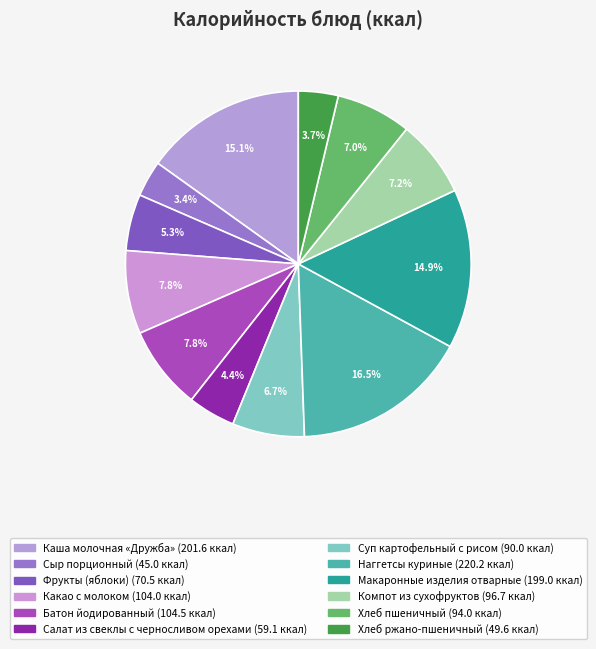

Count the number of slices in the pie.

12